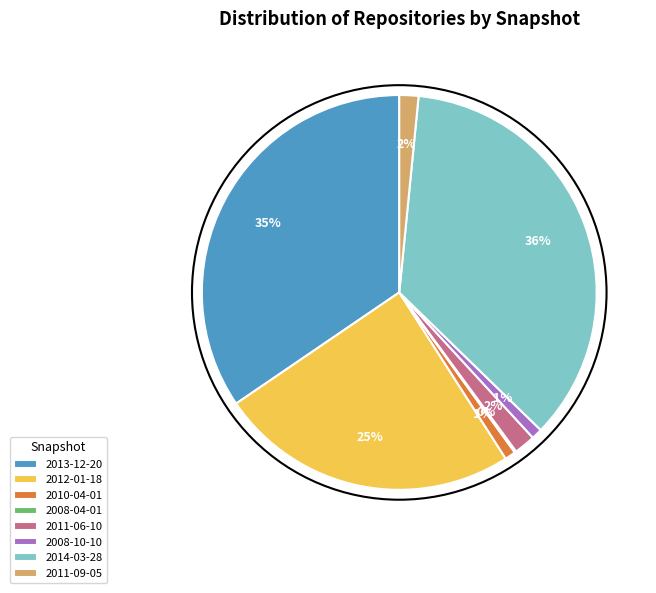

Do 2011-06-10 and 2011-09-05 together represent more than half of the pie?

No